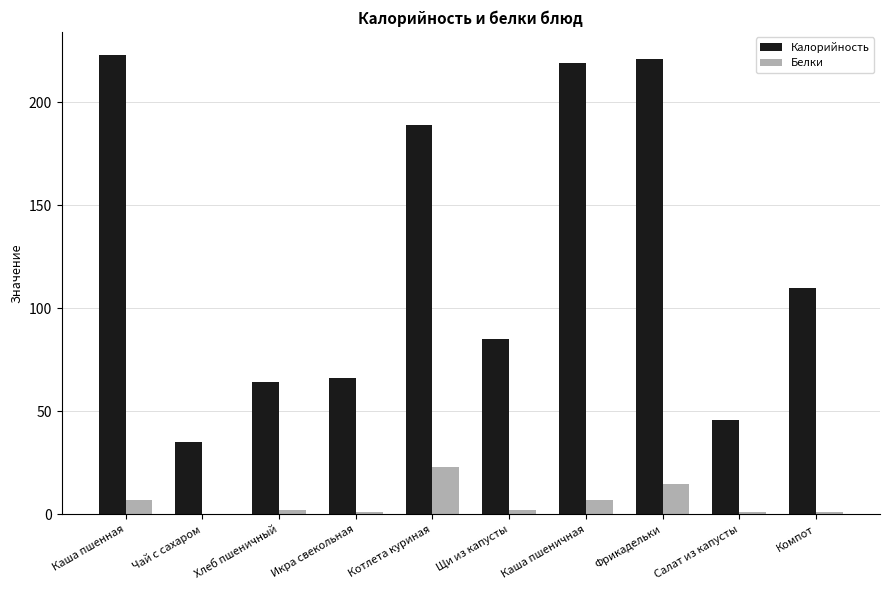

Where is Калорийность nearest to the value 129?

Компот